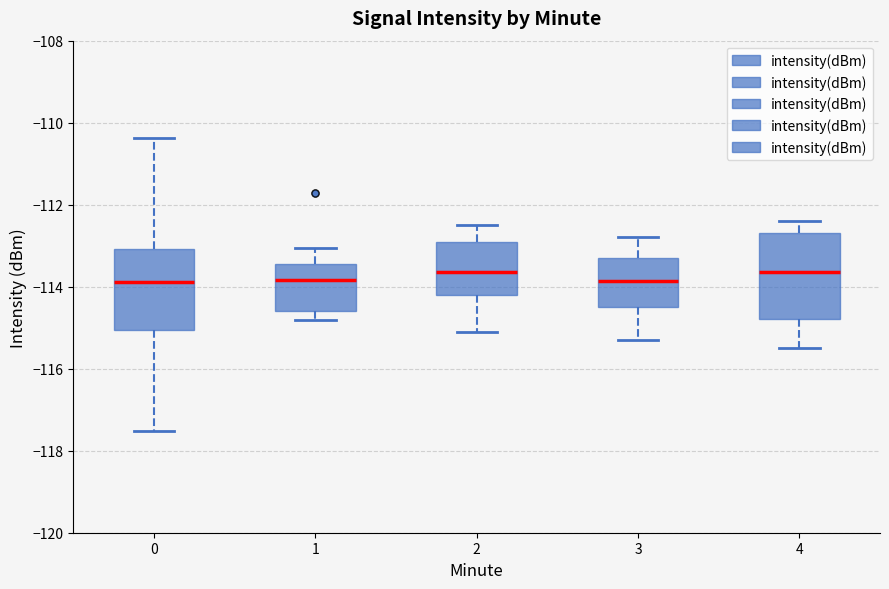

Where does the lower whisker of the box at x = 1 end on the y-axis? The values are not printed on the chart, so give them approximately, as read against the axis.

-114.8